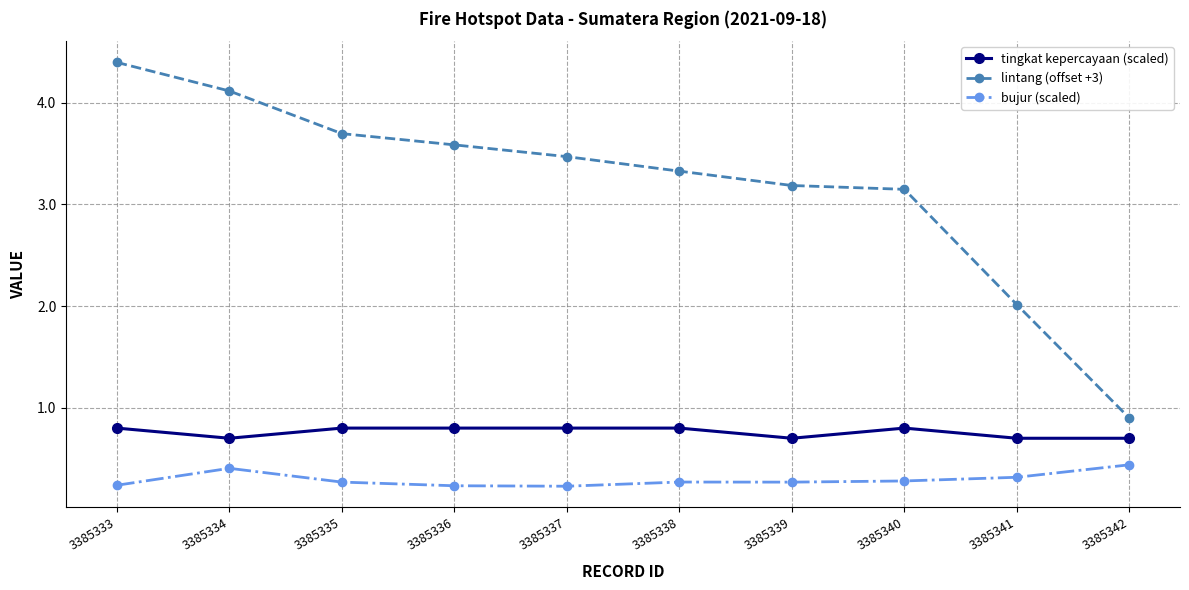

Count the number of categories in the chart.

10